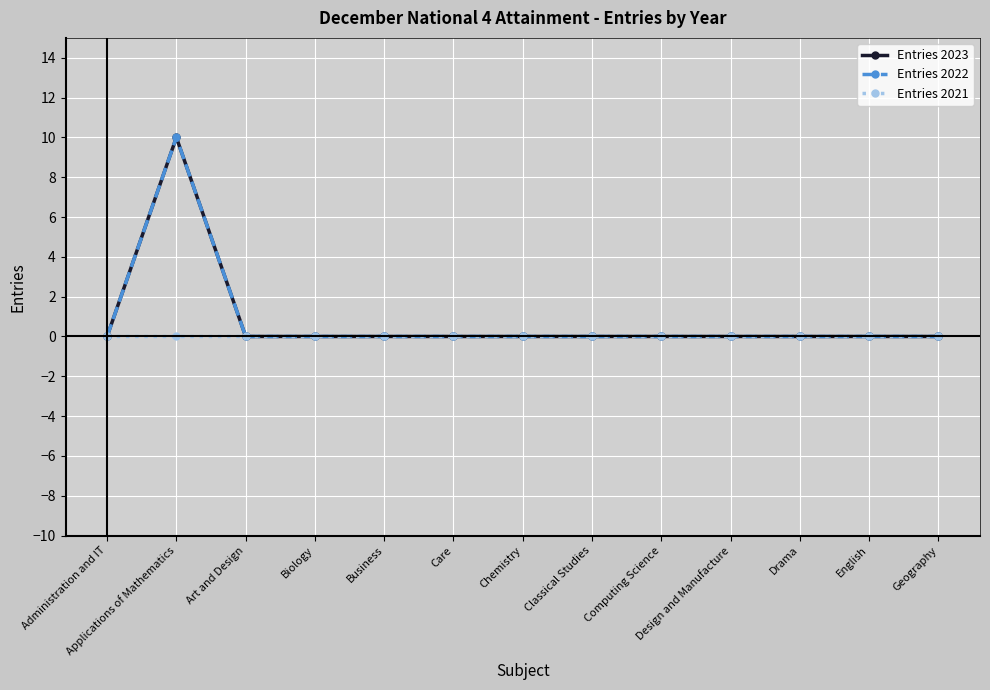

Does the chart have visible grid lines?

Yes